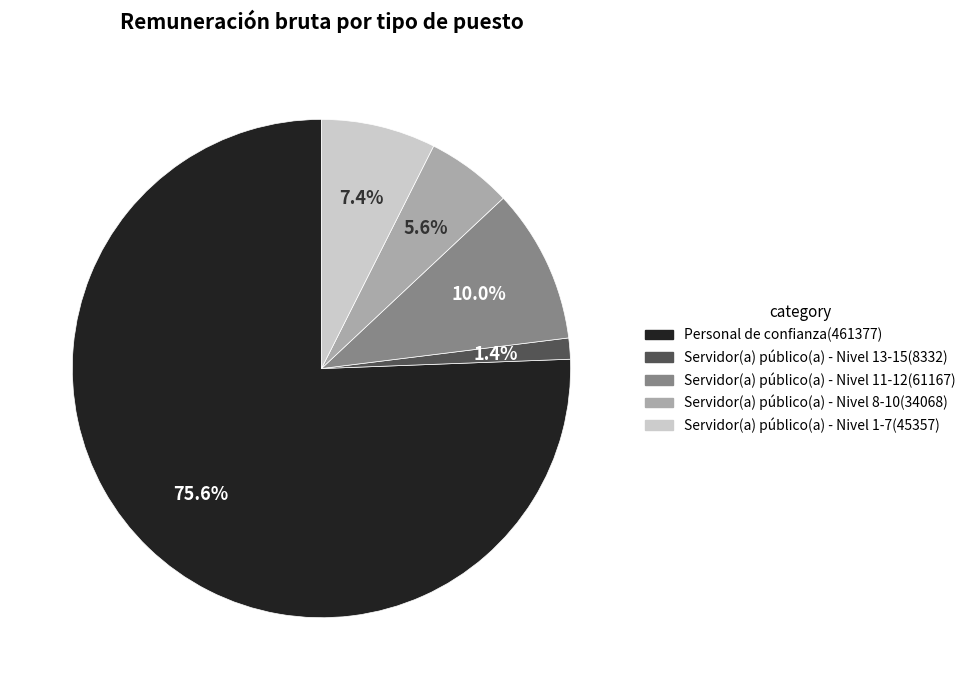

To the nearest percent, what is the average slice percentage?

20%